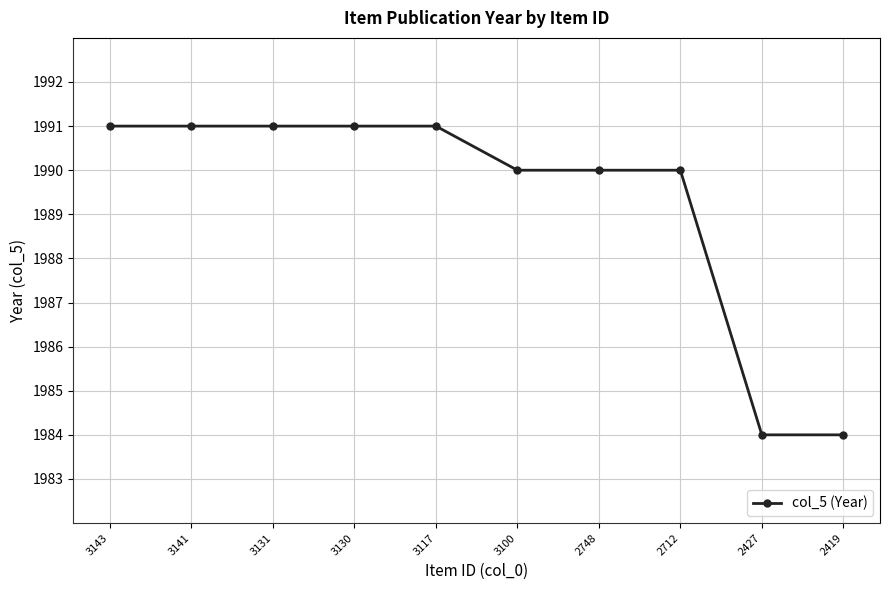

What is the maximum value shown in the chart?

1991